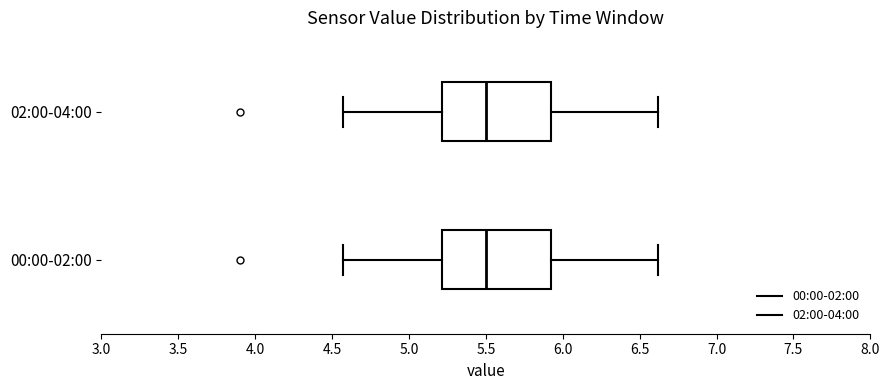

Reading bottom to top, read every box against the x-axis: the position of its median line, the range the box covers, and the ends of its whiskers. The values are not printed on the chart, so give them approximately, as read against the axis.

00:00-02:00: median 5.50, box 5.20 to 5.95, whiskers 4.55 to 6.60
02:00-04:00: median 5.50, box 5.20 to 5.95, whiskers 4.55 to 6.60